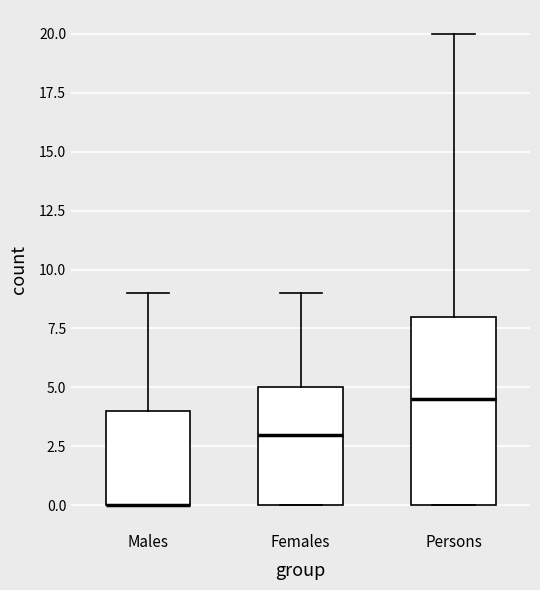

Comparing the boxes themselves (not the whiskers), which one is the tallest?

Persons